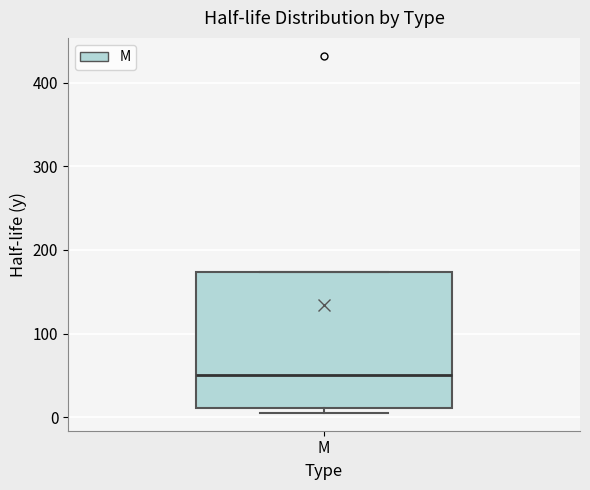

Read this box plot against the y-axis: the position of the median line, the range covered by the box, and the ends of both whiskers. The values are not printed on the chart, so give them approximately, as read against the axis.

median 50, box 10 to 170, whiskers 10 (just below the box's lower edge) to 170